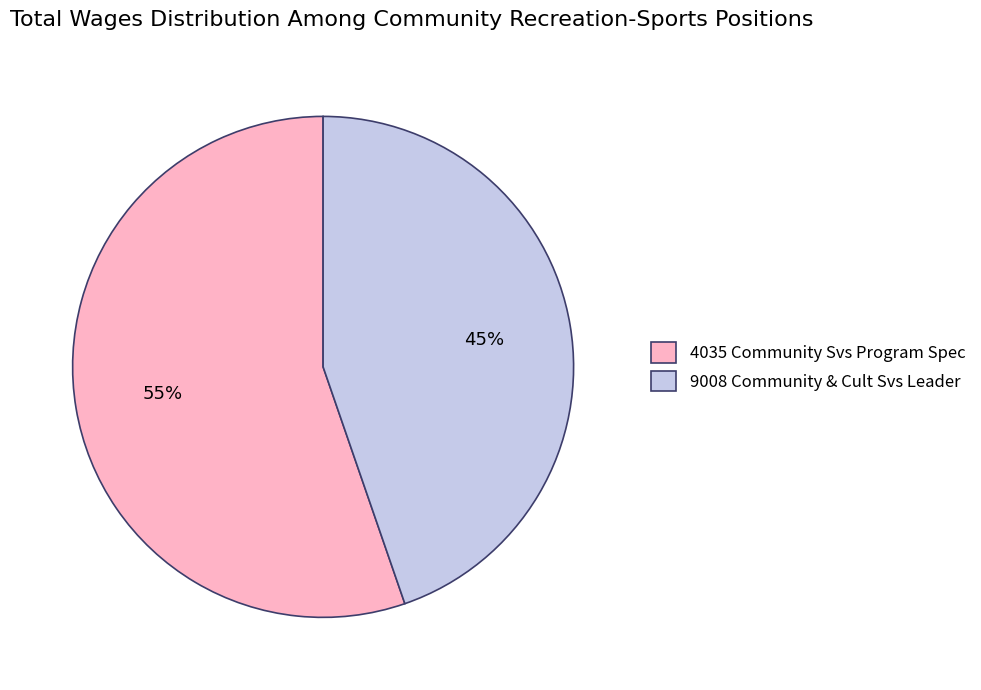

How many segments does this pie chart have?

2